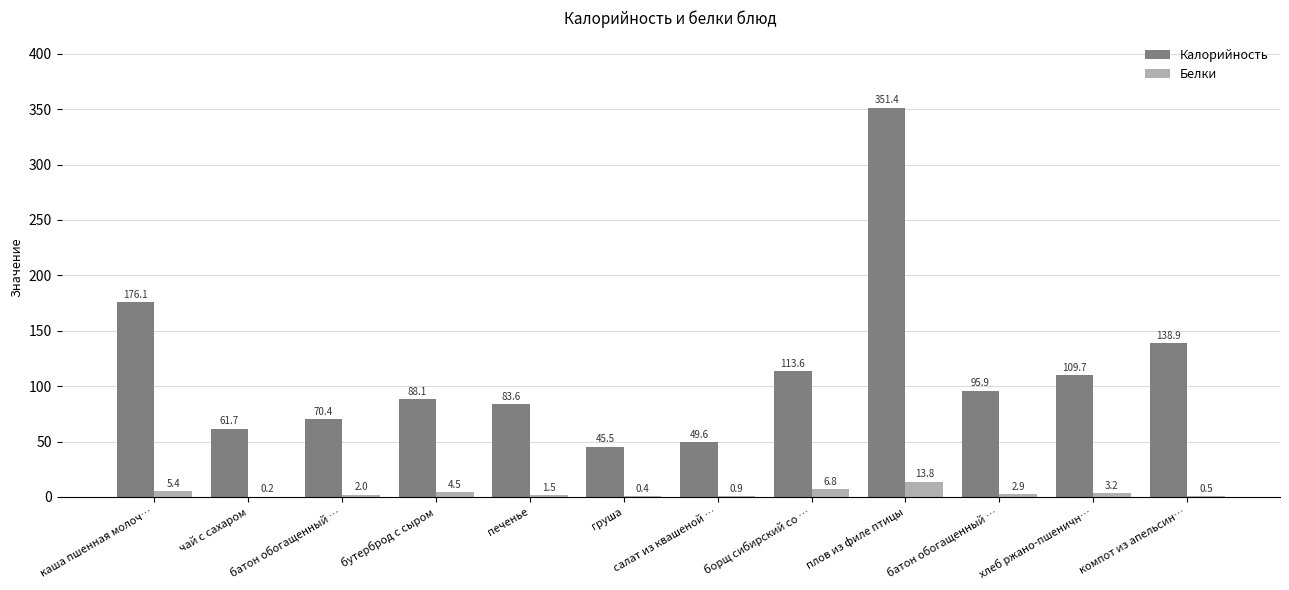

Where is Калорийность nearest to the value 198?

каша пшенная молоч…